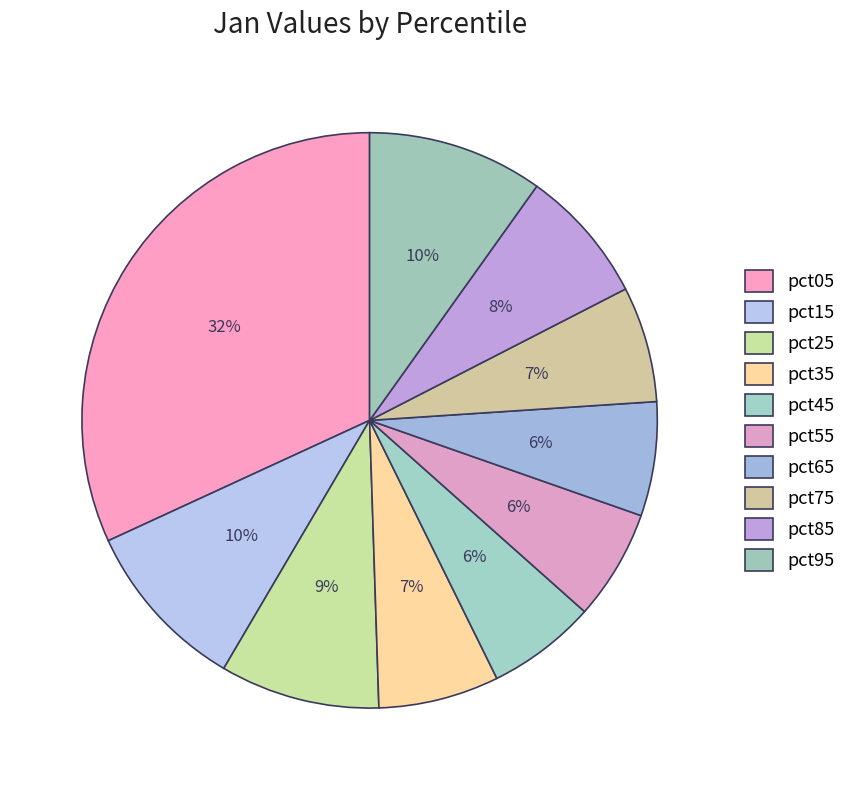

Which category has the smallest portion of the pie?

pct45